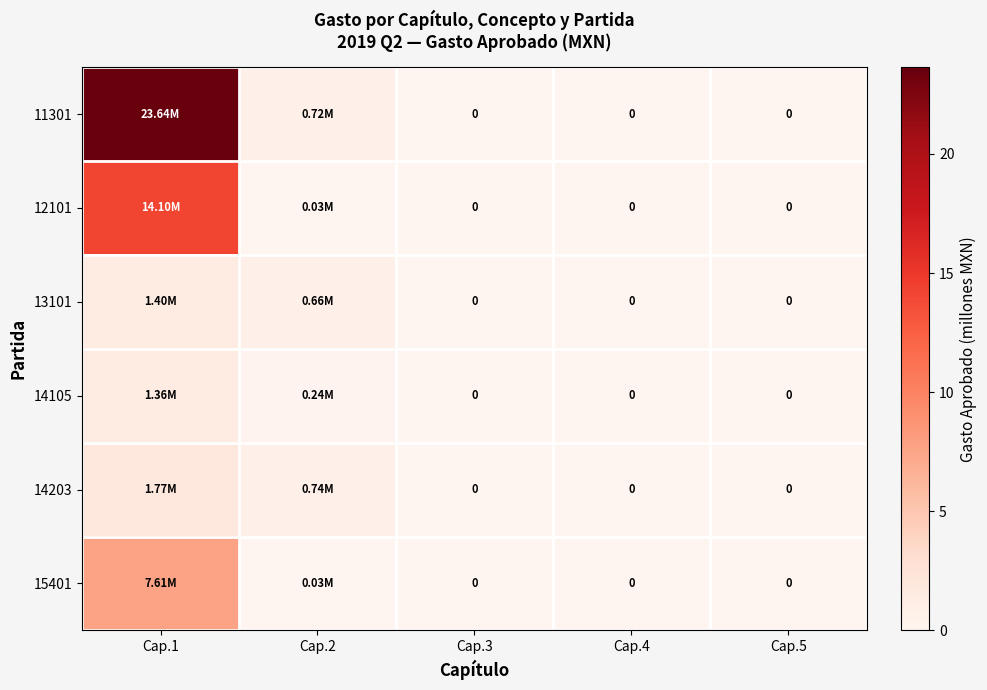

Which series has the largest range (max minus min)?

11301